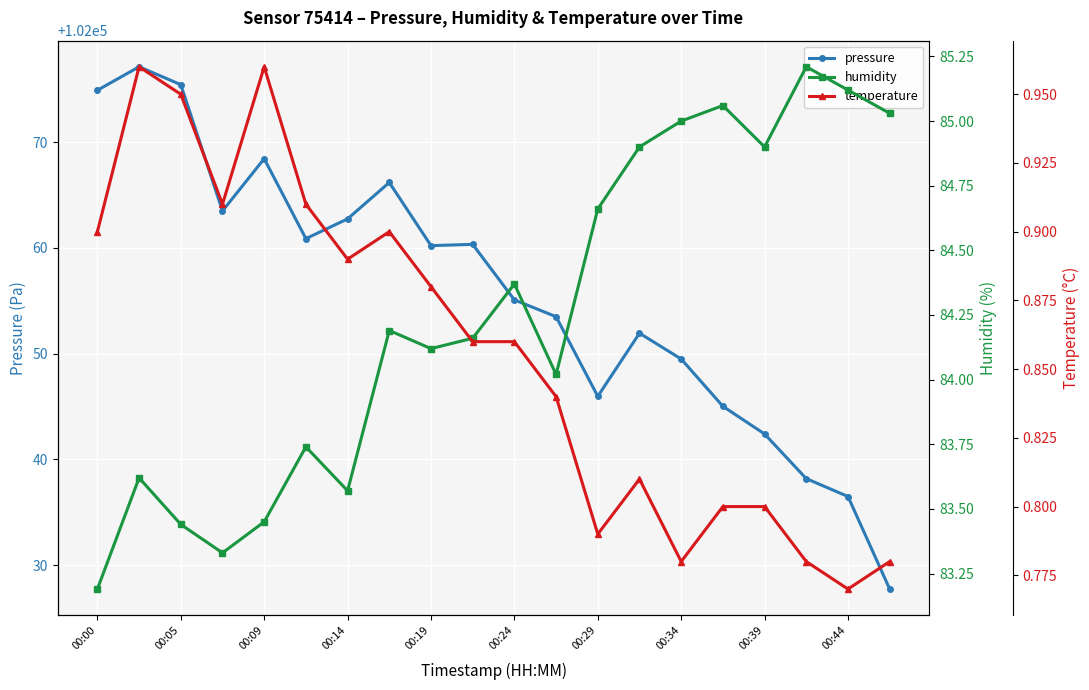

What are all the series names shown in the legend?

pressure, humidity, temperature